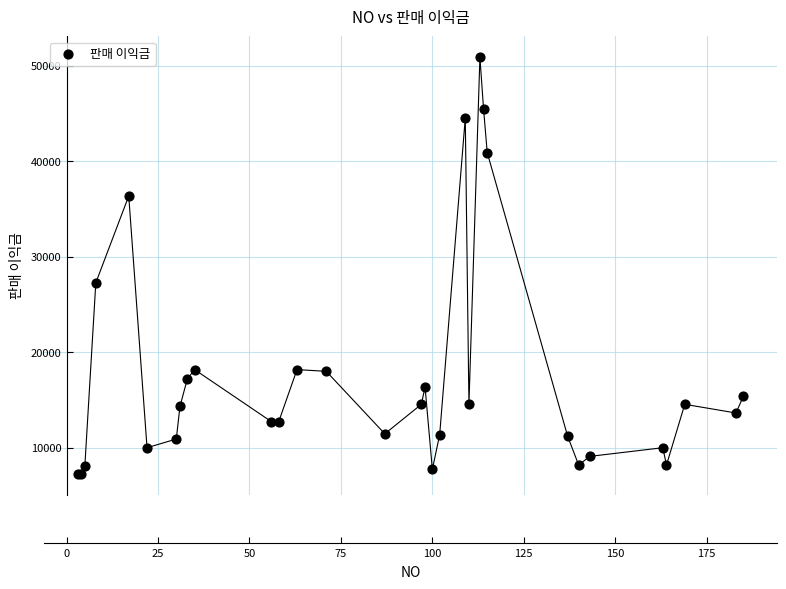

What Y value in the scatter plot is closest to 29091?

27273